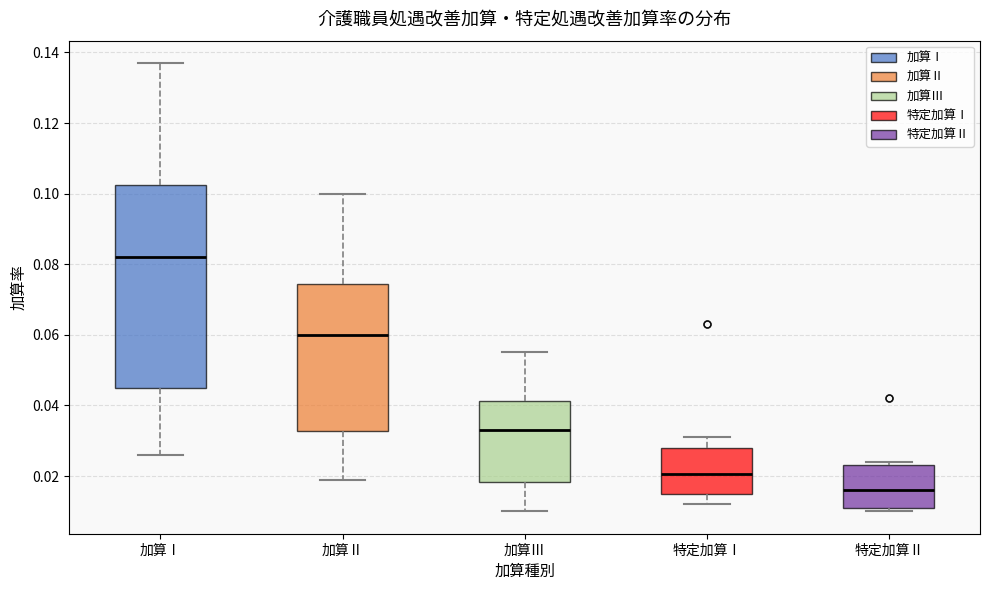

Where is the upper edge of the box for 特定加算Ⅱ on the y-axis? The values are not printed on the chart, so give them approximately, as read against the axis.

0.024